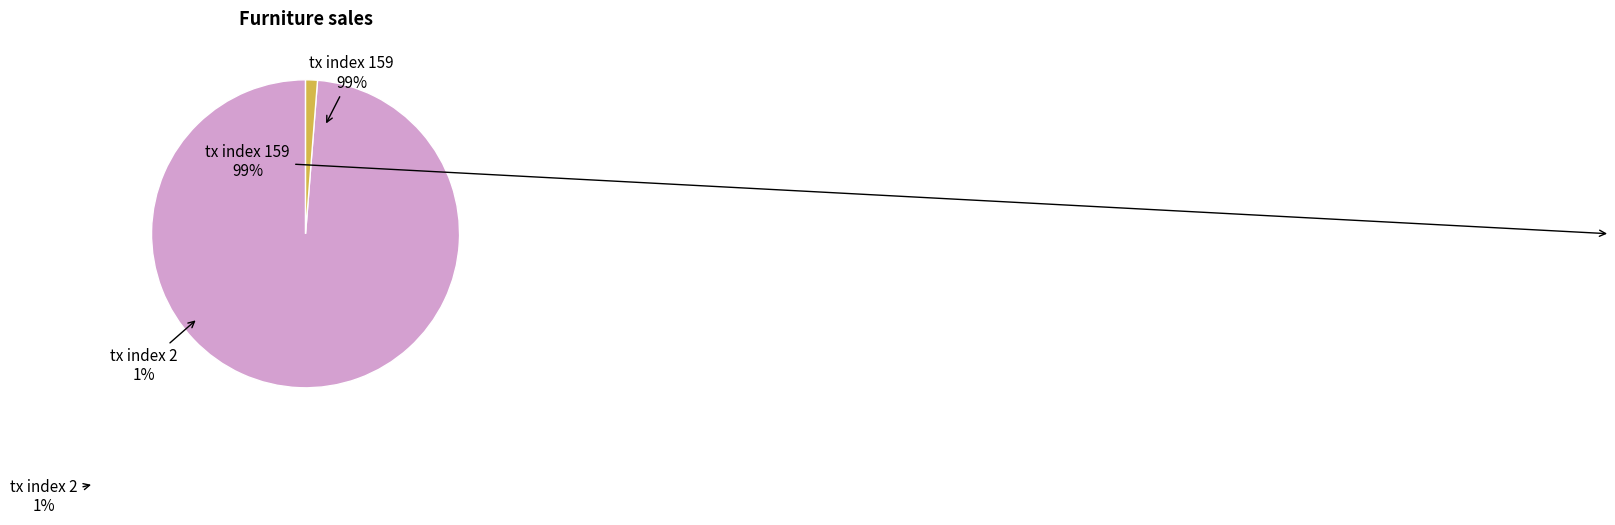

Is there a majority slice in this chart?

Yes